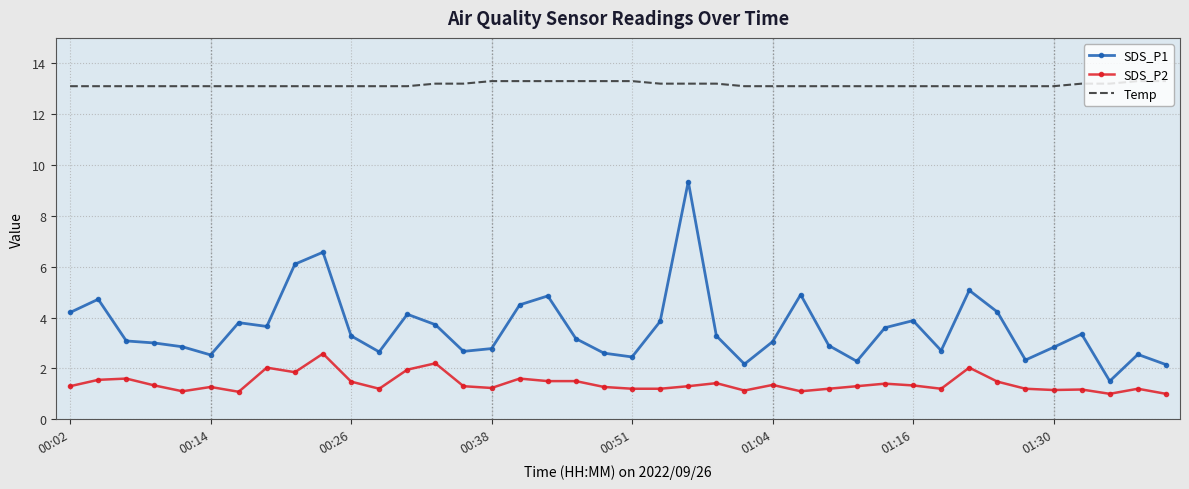

True or false: SDS_P1 and SDS_P2 intersect in this chart.

False